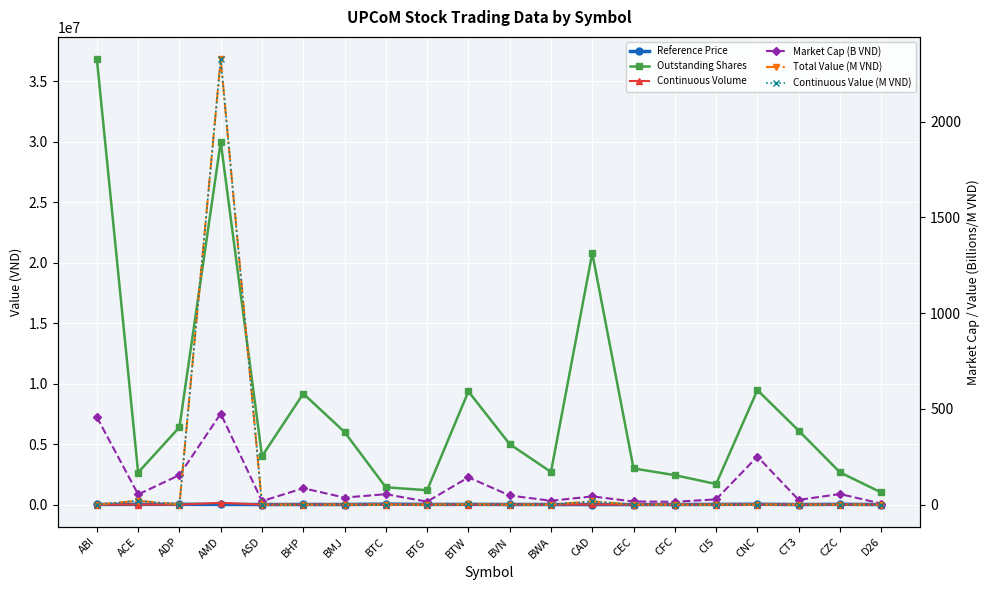

At how many categories does at least one series exceed 11875280?

3